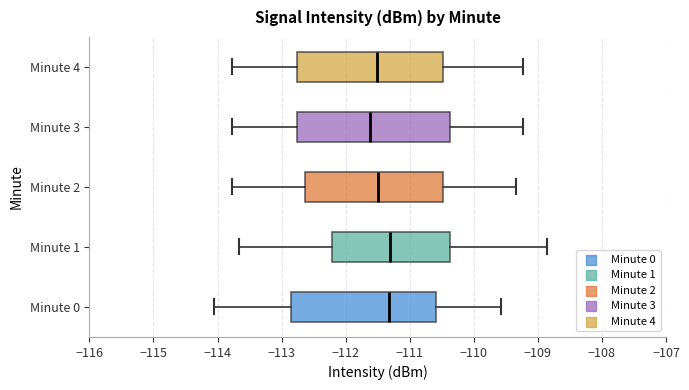

Which box has the furthest to the left median line?

Minute 3